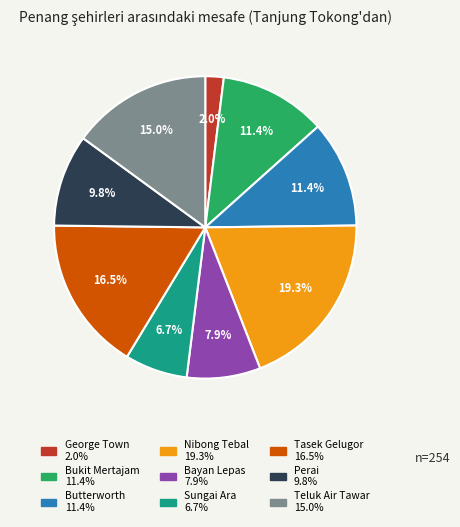

Approximately how many times larger is the value at Teluk Air Tawar compared to Perai?

1.5